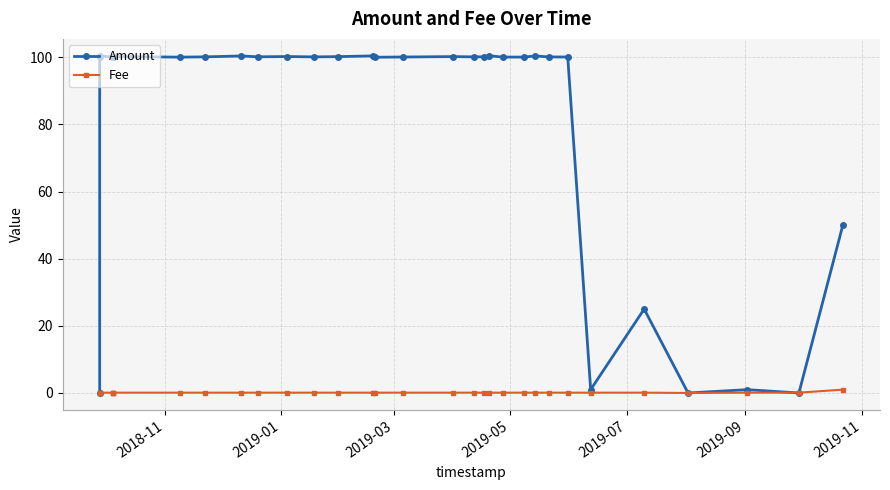

Is the value of Fee at 18 greater than the value of Amount at 14?

No